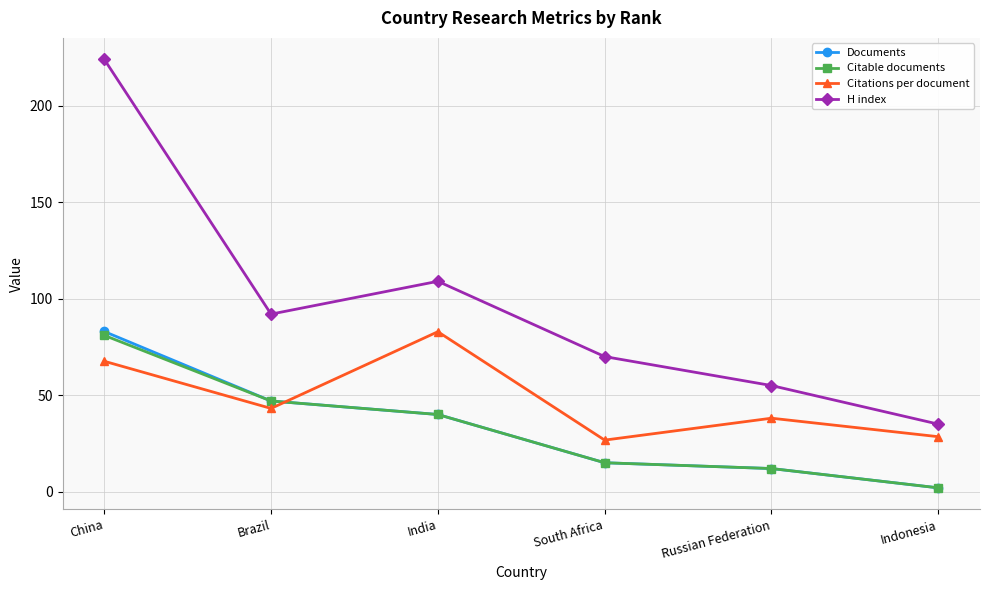

Which series ends up on top after the final intersection of Citable documents and Citations per document?

Citations per document